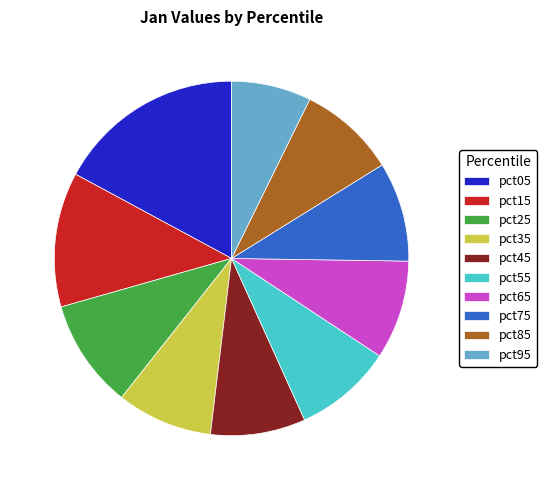

Count the number of slices in the pie.

10